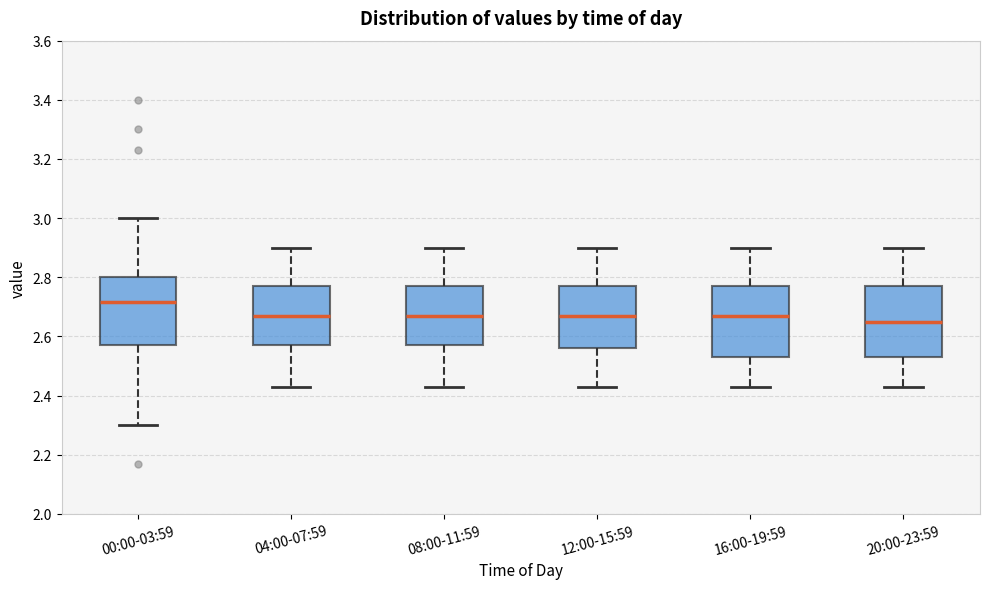

Which box's median line is the lowest?

20:00-23:59